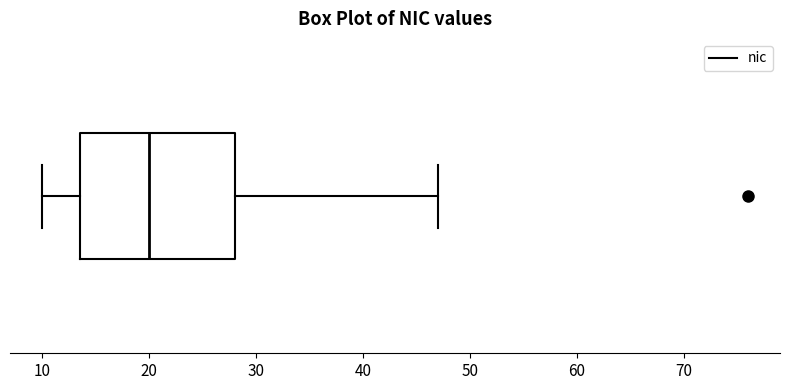

Transcribe this box plot: give where the median line is, the range the box spans, and where the two whiskers end, as read against the x-axis. The values are not printed on the chart, so give them approximately, as read against the axis.

median 20, box 14 to 28, whiskers 10 to 47